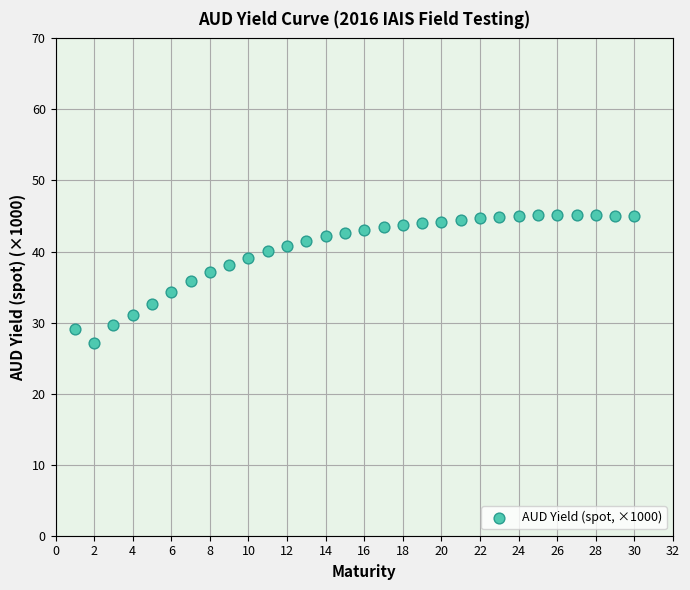

What is the range of Y values (max minus min)?

18.0